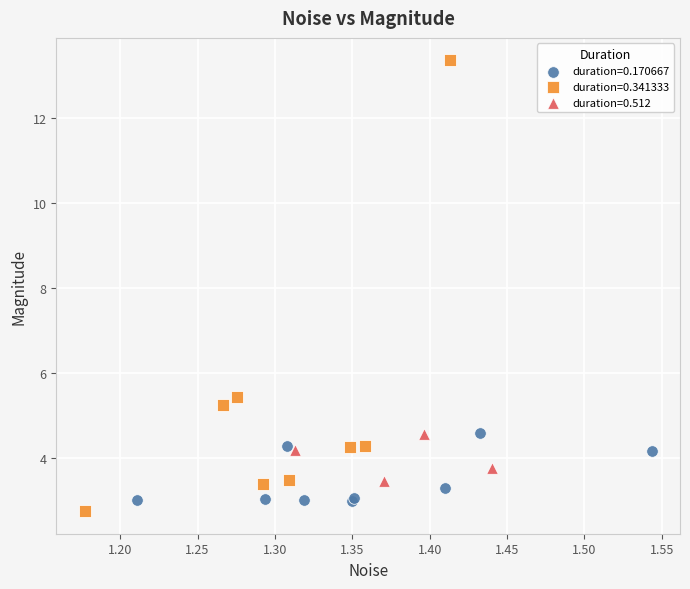

Which series reaches the maximum Y coordinate?

duration=0.341333